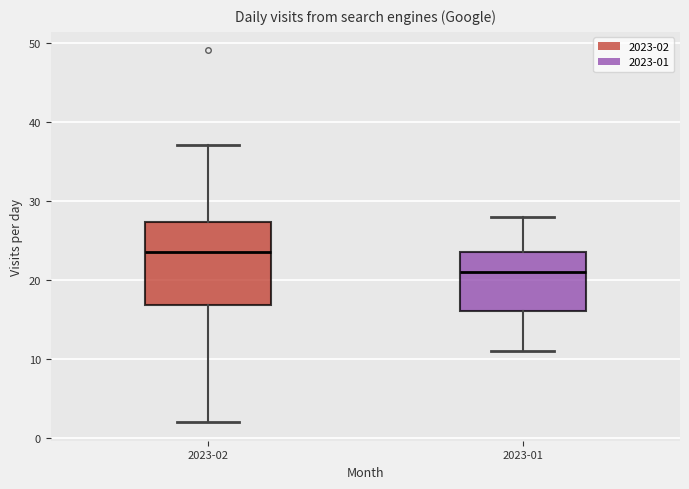

Reading left to right, transcribe this box plot: for each box, give where its median line is, the range the box spans, and where its two whiskers end, as read against the y-axis. The values are not printed on the chart, so give them approximately, as read against the axis.

2023-02: median 24, box 17 to 27, whiskers 2 to 37
2023-01: median 21, box 16 to 24, whiskers 11 to 28